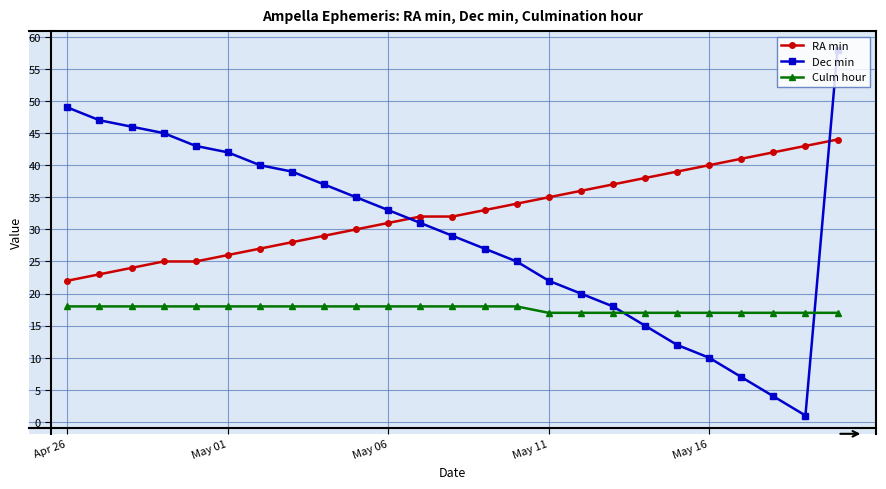

How many data points in Dec min are less than 31?

12